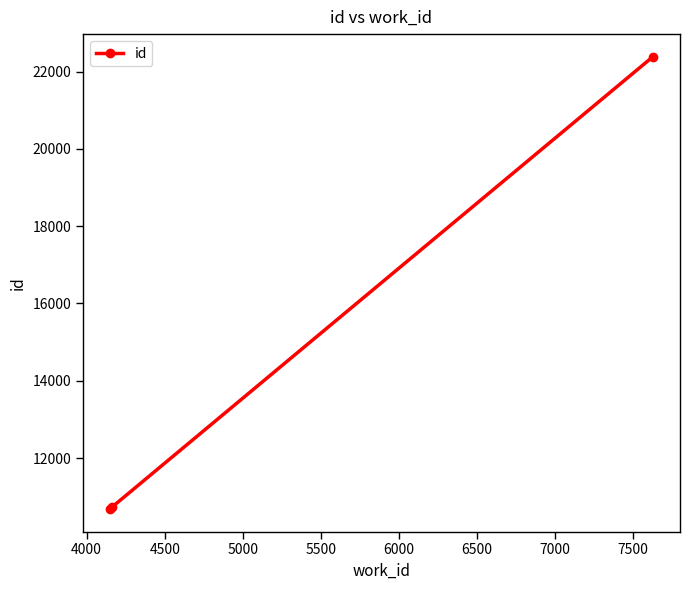

What is the sum of all values?

43808